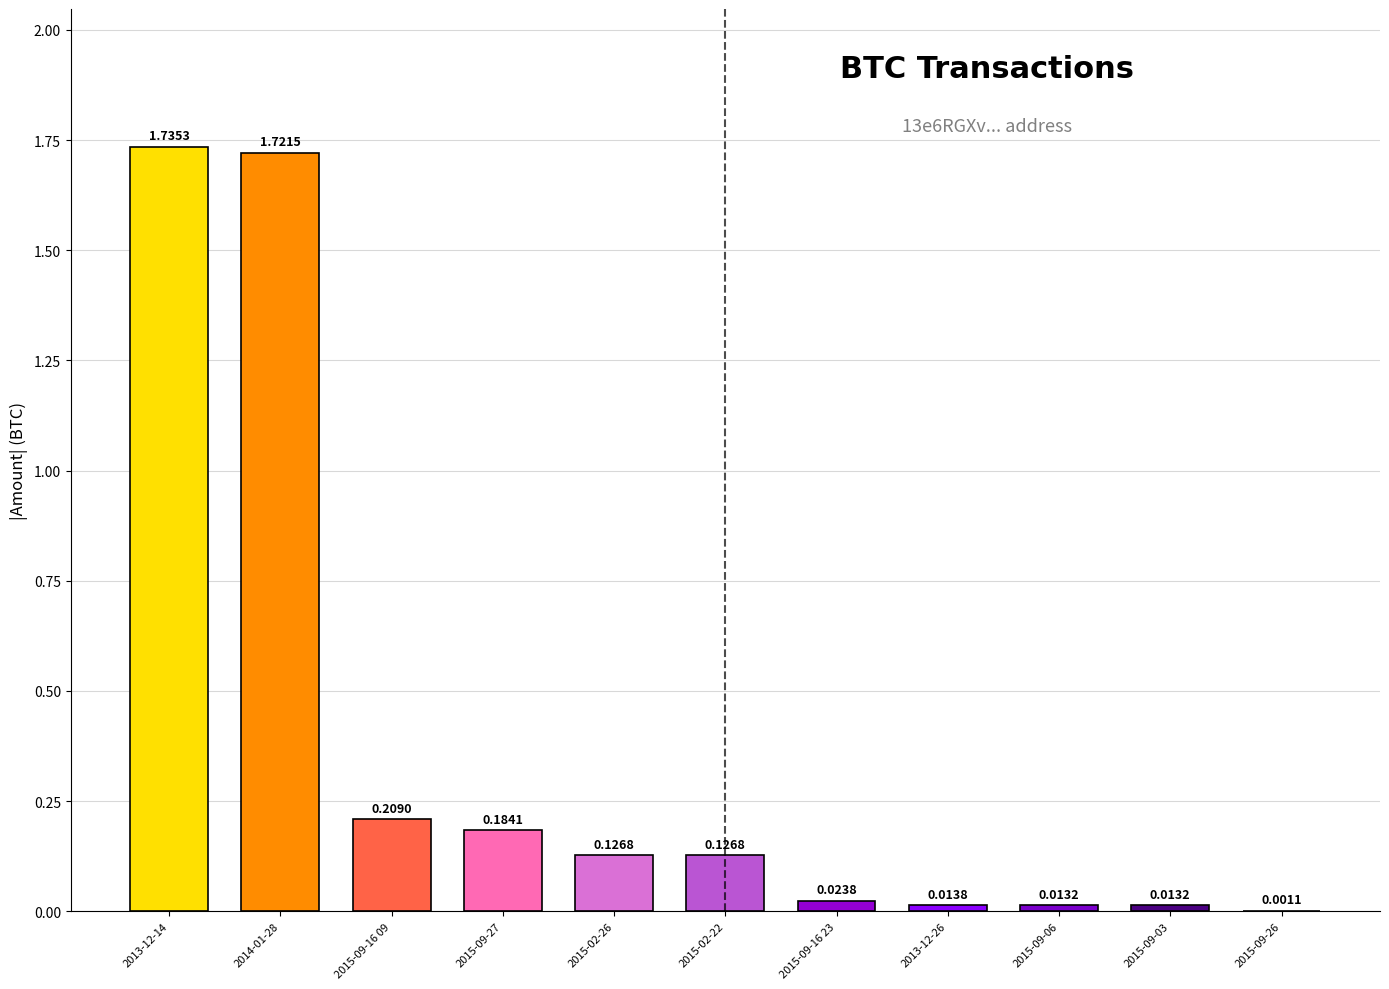

Where is the data nearest to the value 0?

2015-09-26